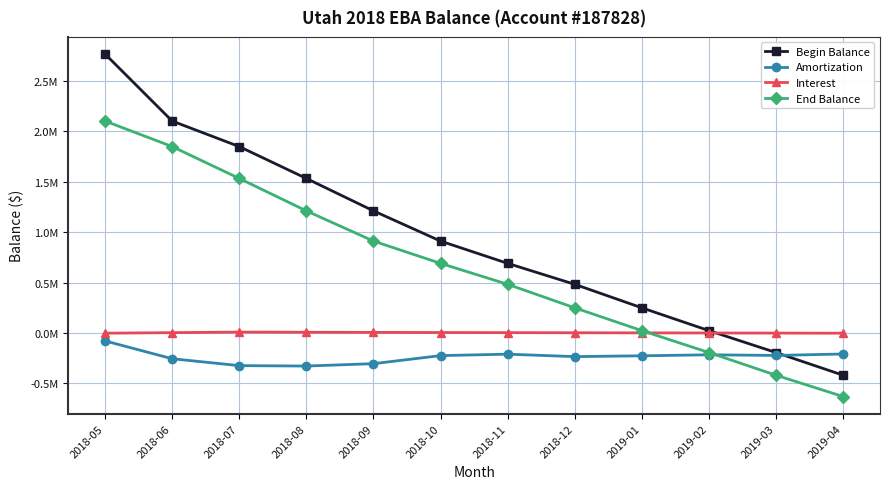

What is the highest value of the End Balance series?

2101968.7